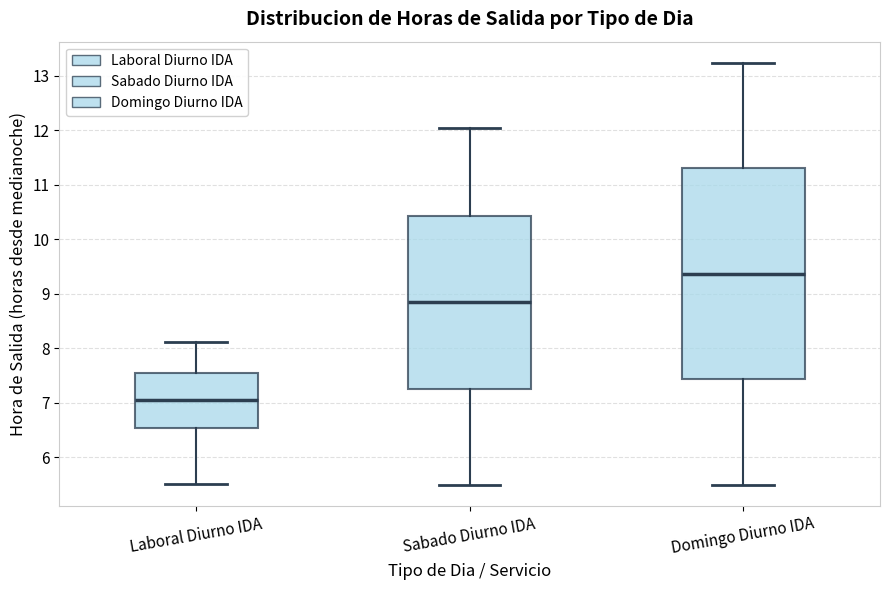

Reading left to right, read every box against the y-axis: the position of its median line, the range the box covers, and the ends of its whiskers. The values are not printed on the chart, so give them approximately, as read against the axis.

Laboral Diurno IDA: median 7.0, box 6.5 to 7.5, whiskers 5.5 to 8.1
Sabado Diurno IDA: median 8.8, box 7.3 to 10.4, whiskers 5.5 to 12.0
Domingo Diurno IDA: median 9.4, box 7.4 to 11.3, whiskers 5.5 to 13.2